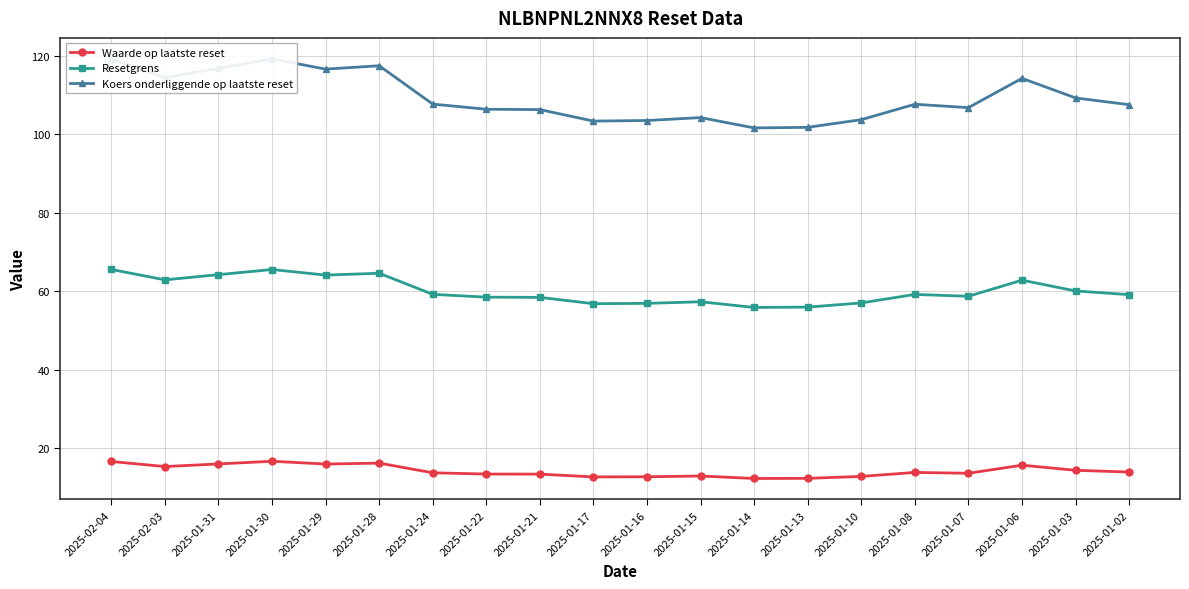

Which series changed the most between 2025-01-22 and 2025-01-10?

Koers onderliggende op laatste reset